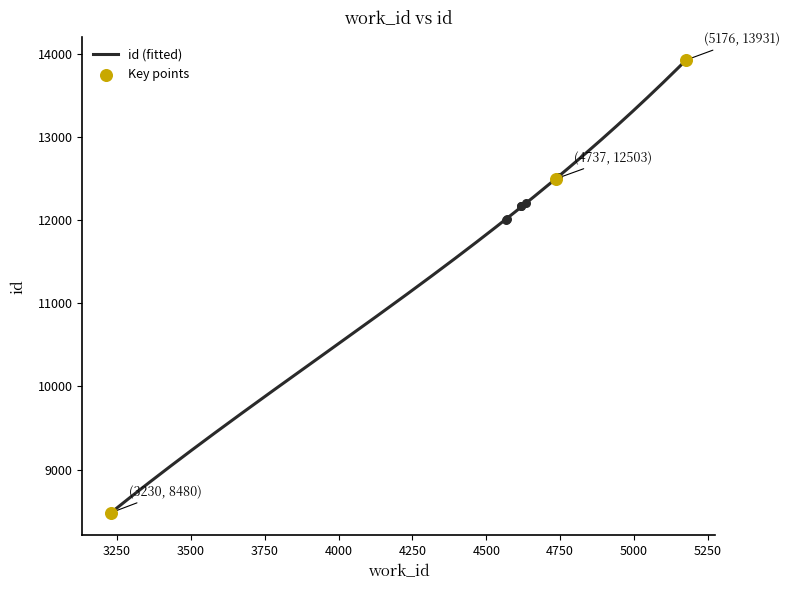

Between 4635 and 4737, which is larger?

4737